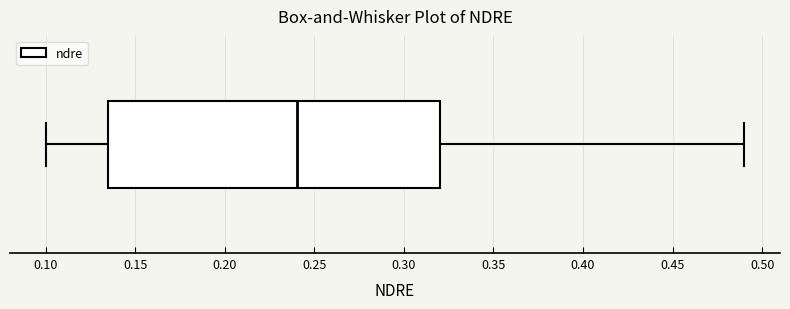

Where does the left whisker of the box end on the x-axis? The values are not printed on the chart, so give them approximately, as read against the axis.

0.100